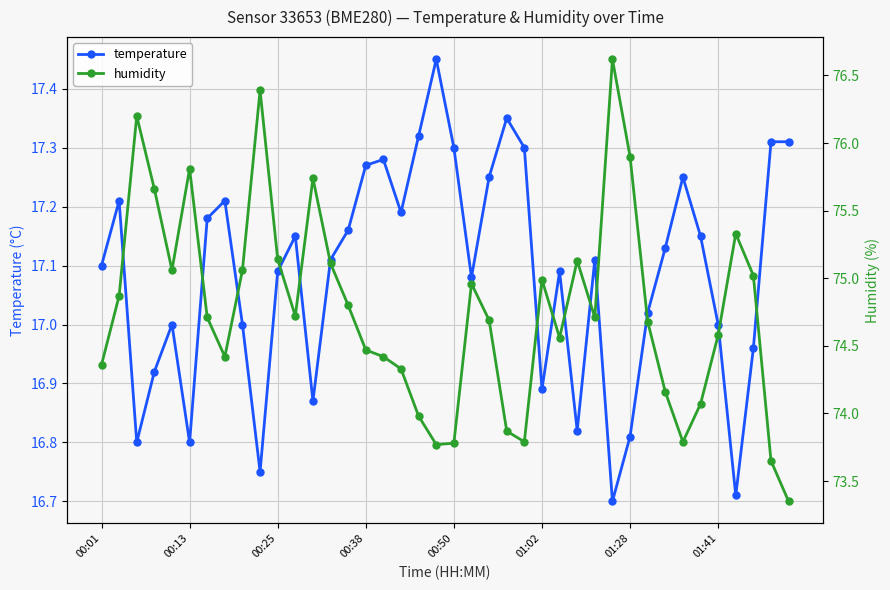

Which series has the largest range (max minus min)?

humidity